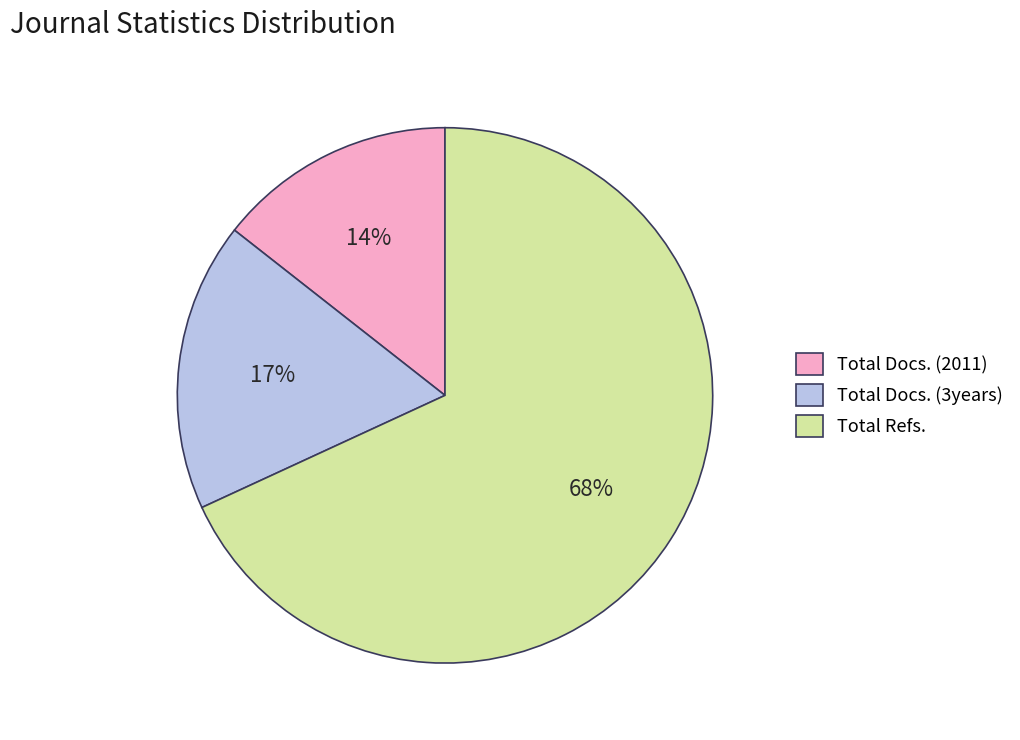

To the nearest percent, what portion does Total Docs. (2011) represent?

14%